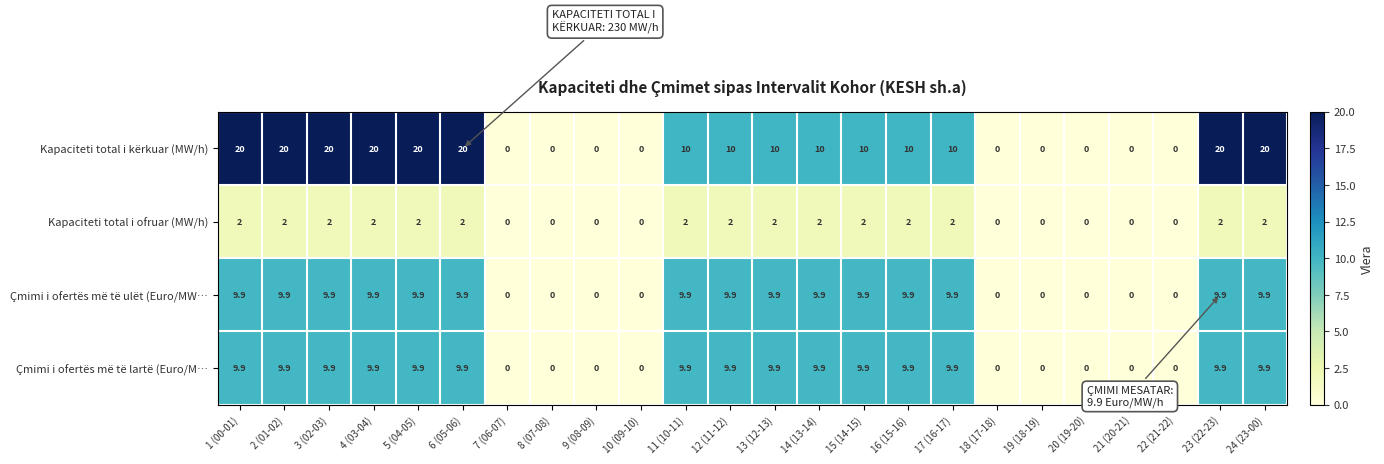

What is the highest value of the Kapaciteti total i kërkuar (MW/h) series?

20.0